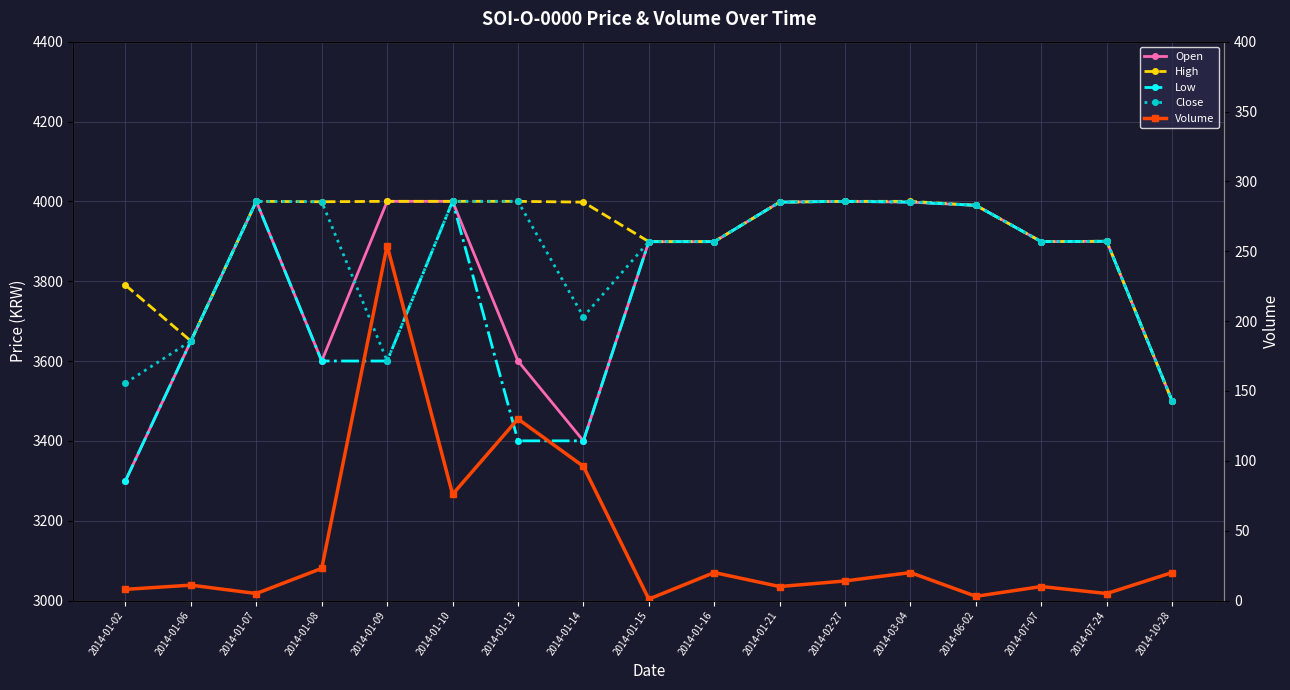

The value of Volume at 2014-03-04 is 20. True or false?

True